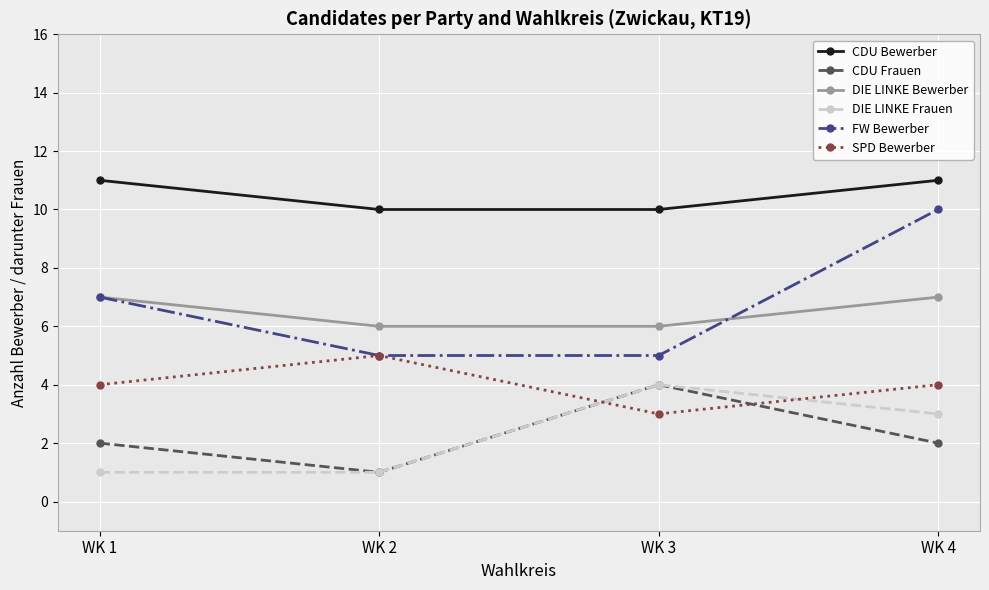

Reading right to left, list all the values displayed in this chart.

CDU Bewerber: WK 4=11	WK 3=10	WK 2=10	WK 1=11
CDU Frauen: WK 4=2	WK 3=4	WK 2=1	WK 1=2
DIE LINKE Bewerber: WK 4=7	WK 3=6	WK 2=6	WK 1=7
DIE LINKE Frauen: WK 4=3	WK 3=4	WK 2=1	WK 1=1
FW Bewerber: WK 4=10	WK 3=5	WK 2=5	WK 1=7
SPD Bewerber: WK 4=4	WK 3=3	WK 2=5	WK 1=4